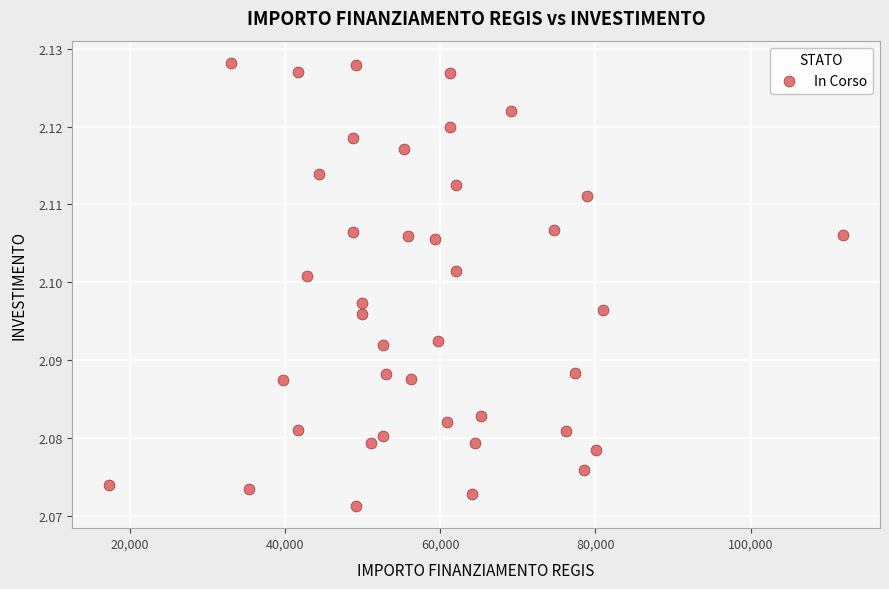

What is the range of X values (max minus min)?

94665.7